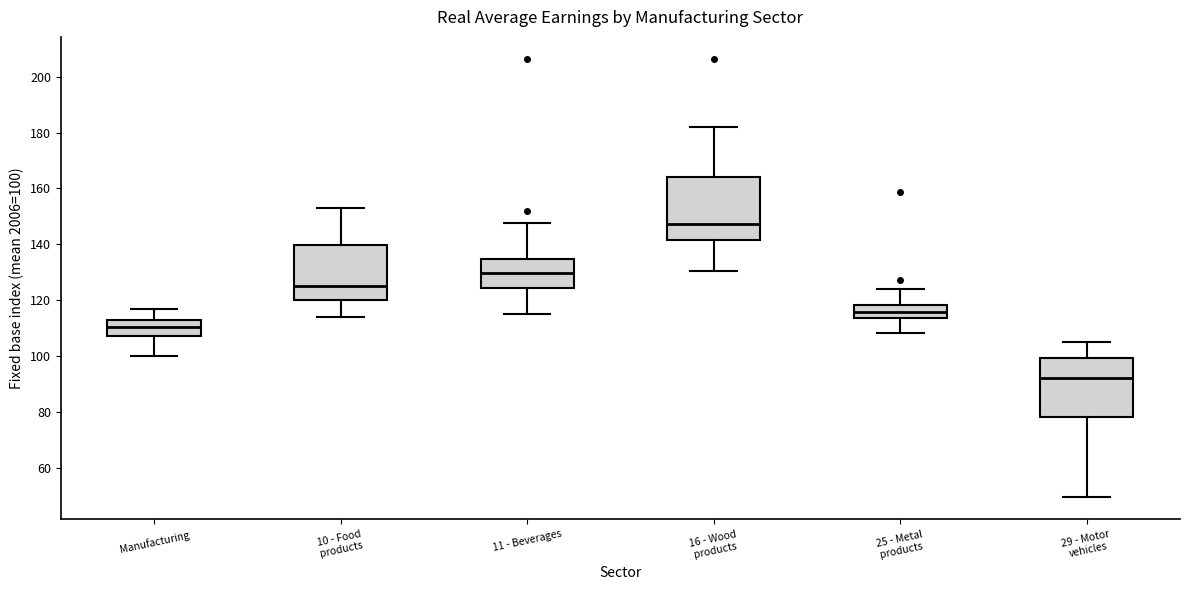

Reading left to right, read every box against the y-axis: the position of its median line, the range the box covers, and the ends of its whiskers. The values are not printed on the chart, so give them approximately, as read against the axis.

Manufacturing: median 110, box 108 to 112, whiskers 100 to 116
10 - Food products: median 126, box 120 to 140, whiskers 114 to 154
11 - Beverages: median 130, box 124 to 134, whiskers 116 to 148
16 - Wood products: median 148, box 142 to 164, whiskers 130 to 182
25 - Metal products: median 116, box 114 to 118, whiskers 108 to 124
29 - Motor vehicles: median 92, box 78 to 100, whiskers 50 to 106